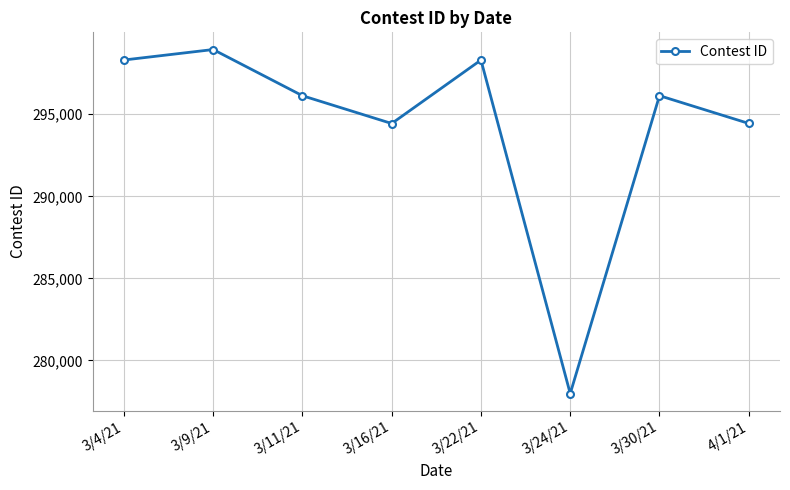

Is it true that the value at 3/16/21 is 523228?

False